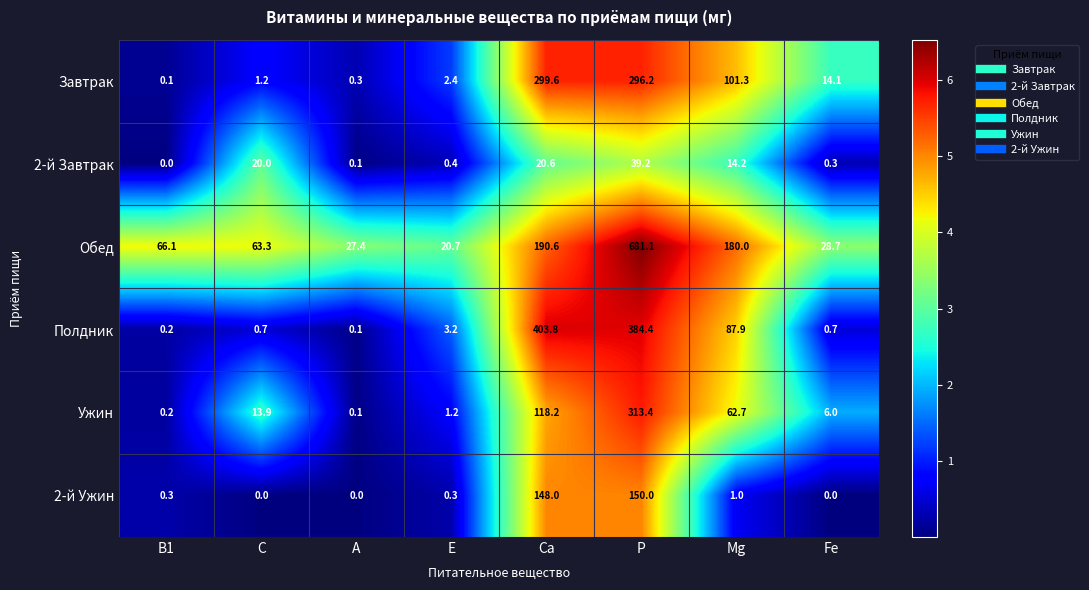

What is the approximate value of Ужин at С?

13.9